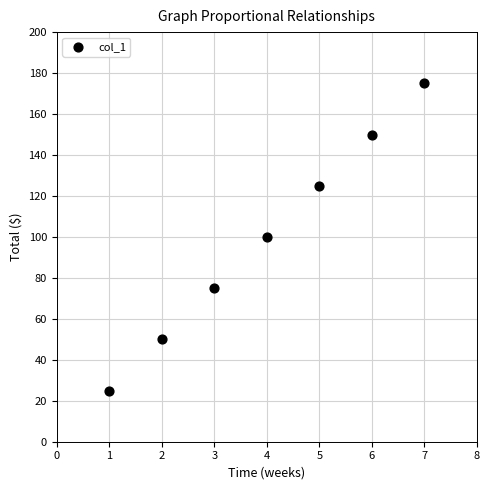

What is the average Y value?

100